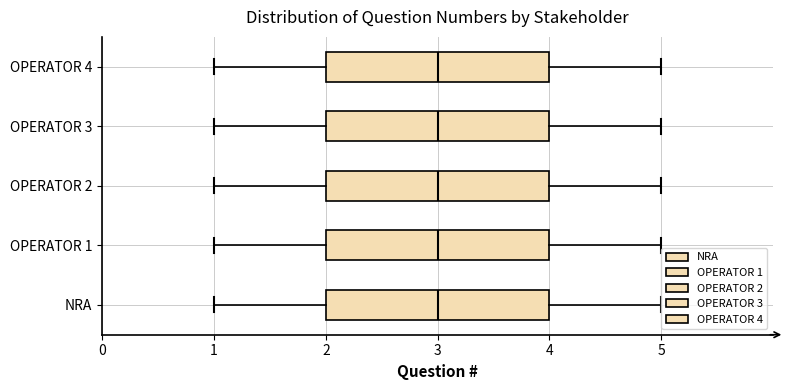

Reading bottom to top, read every box against the x-axis: the position of its median line, the range the box covers, and the ends of its whiskers. The values are not printed on the chart, so give them approximately, as read against the axis.

NRA: median 3, box 2 to 4, whiskers 1 to 5
OPERATOR 1: median 3, box 2 to 4, whiskers 1 to 5
OPERATOR 2: median 3, box 2 to 4, whiskers 1 to 5
OPERATOR 3: median 3, box 2 to 4, whiskers 1 to 5
OPERATOR 4: median 3, box 2 to 4, whiskers 1 to 5